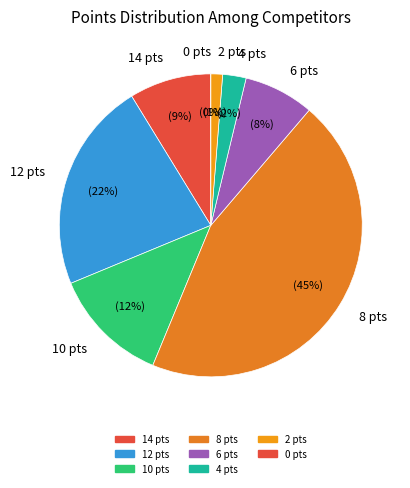

Is it true that Balaganj Kobir Uddin is 11% of the pie?

False